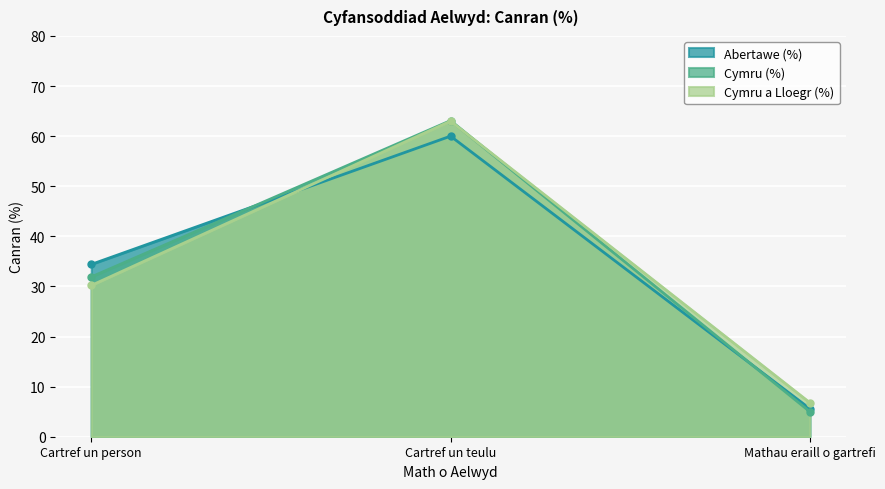

Which category has the highest value in the Cymru a Lloegr (%) series?

Cartref un teulu